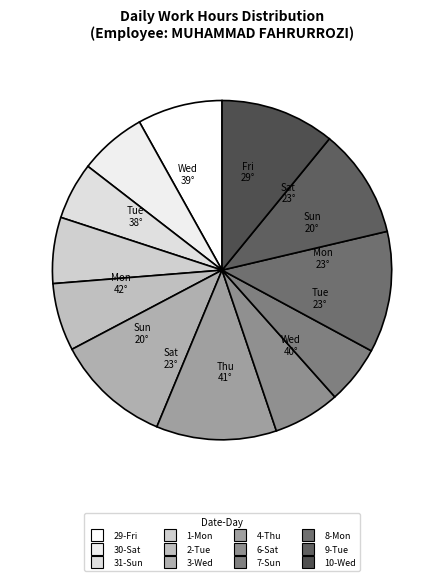

To the nearest percent, what portion does 8-Mon represent?

12%